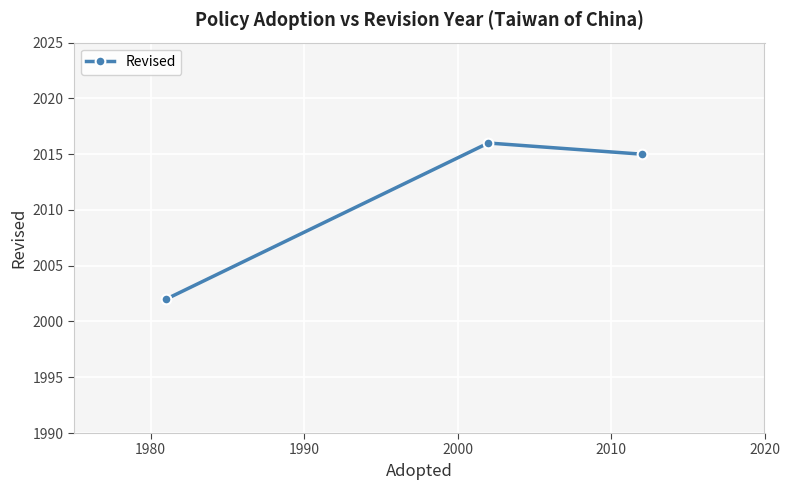

What is the value of the 3rd point from the left?

2015